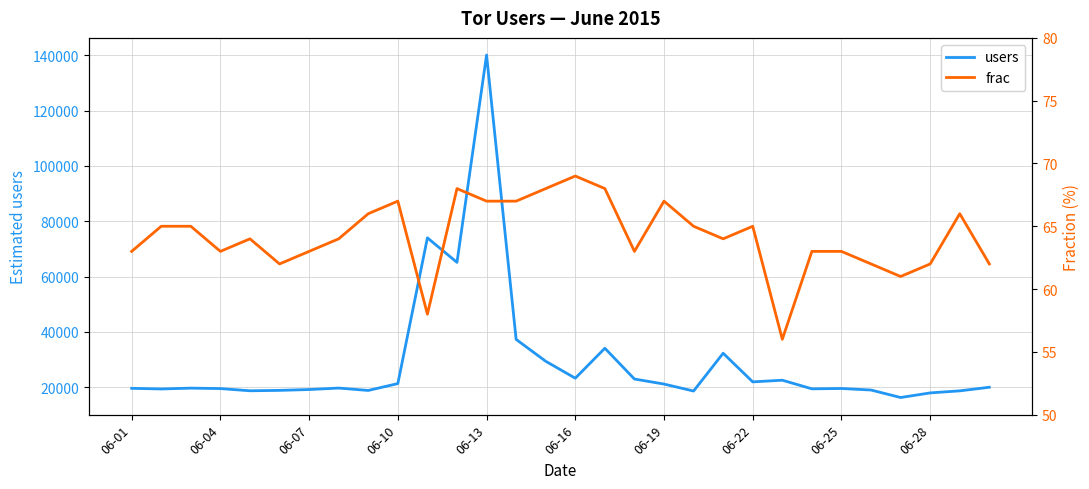

What is the difference between the second highest and minimum values in the frac series?

12